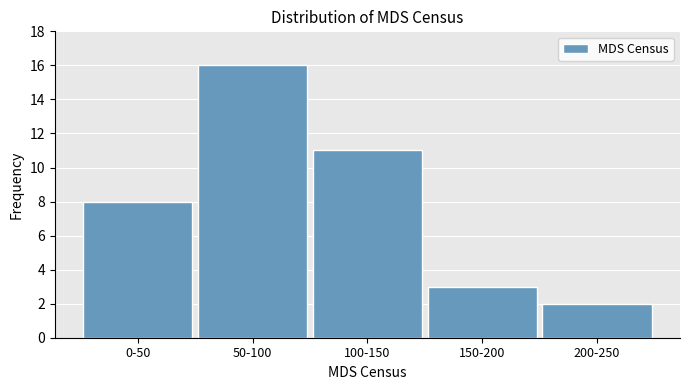

Reading right to left, transcribe all the data shown in this chart.

200-250=2	150-200=3	100-150=11	50-100=16	0-50=8